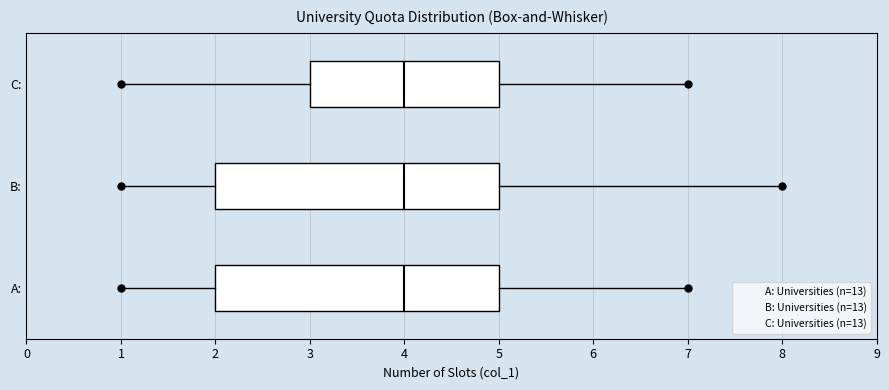

Reading bottom to top, read every box against the x-axis: the position of its median line, the range the box covers, and the ends of its whiskers. The values are not printed on the chart, so give them approximately, as read against the axis.

A:: median 4, box 2 to 5, whiskers 1 to 7
B:: median 4, box 2 to 5, whiskers 1 to 8
C:: median 4, box 3 to 5, whiskers 1 to 7